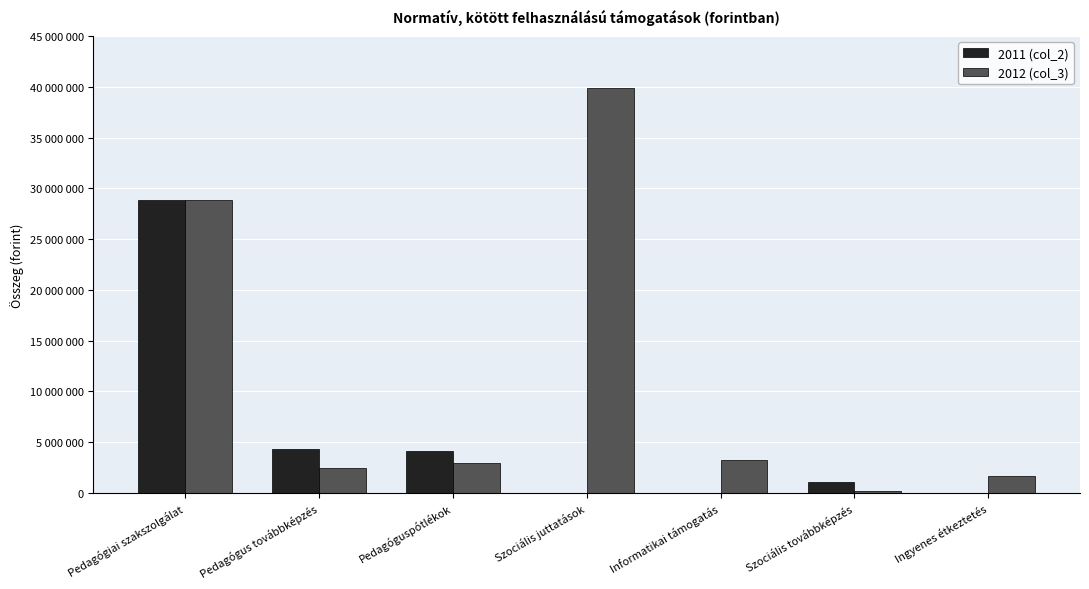

Rank the series at Szociális továbbképzés from highest to lowest value.

2011 (col_2), 2012 (col_3)